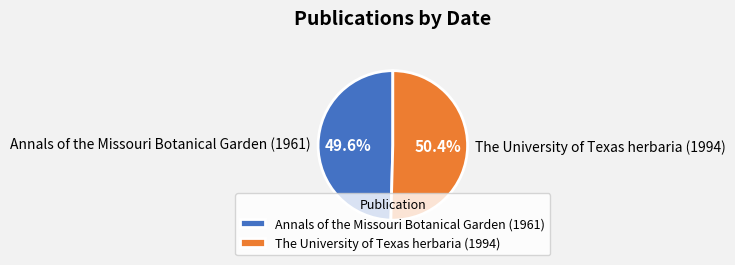

Rank the categories by value from highest to lowest.

The University of Texas herbaria (1994), Annals of the Missouri Botanical Garden (1961)